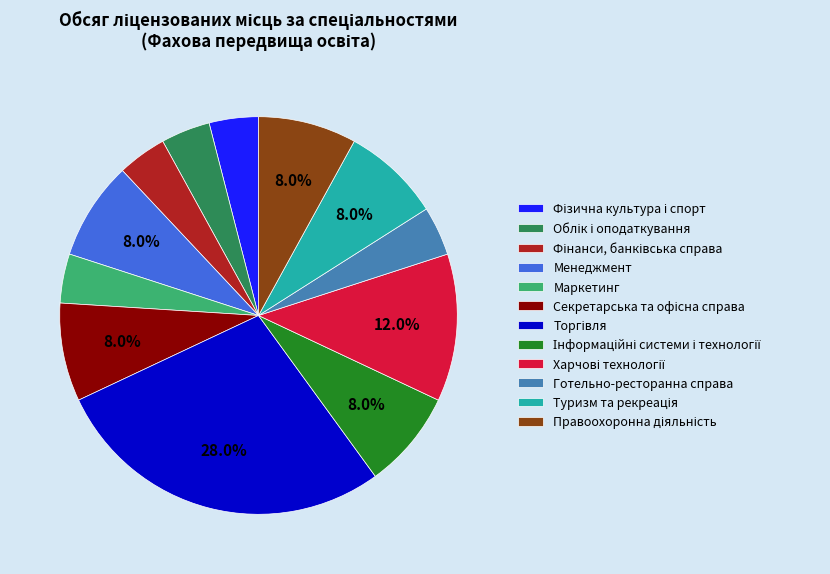

Is there a majority slice in this chart?

No